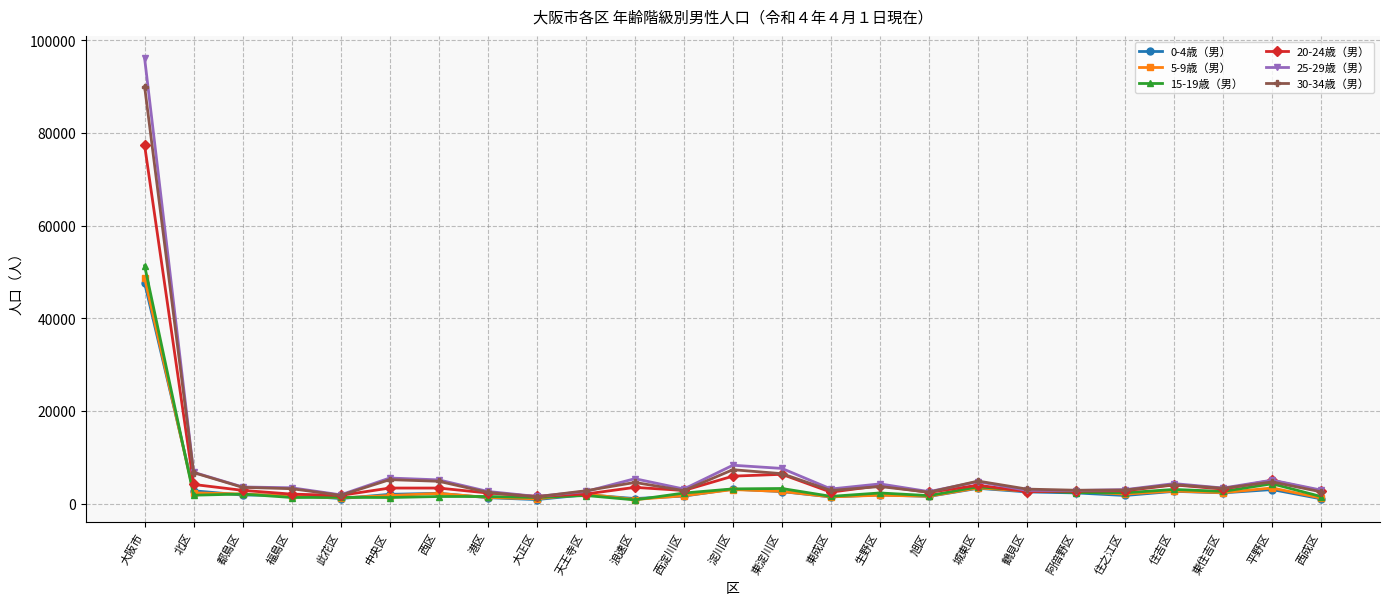

True or false: 30-34歳（男） has more than 0 interior local peaks.

True